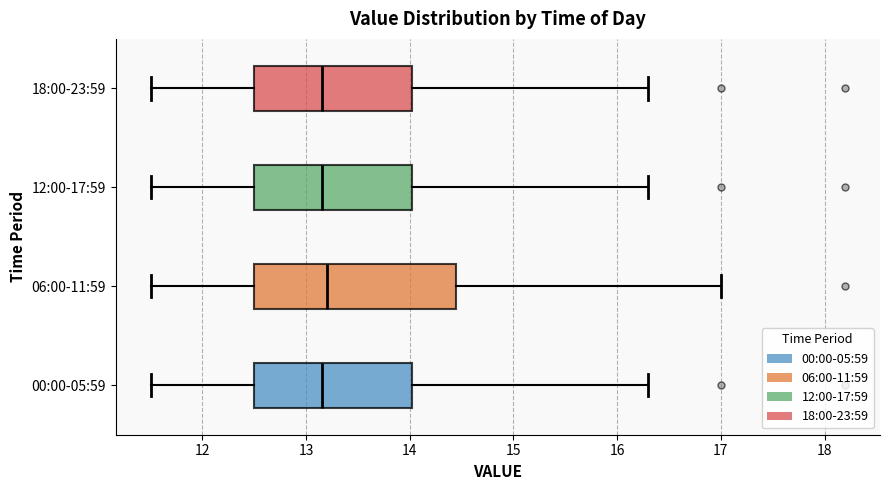

Reading bottom to top, transcribe this box plot: for each box, give where its median line is, the range the box spans, and where its two whiskers end, as read against the x-axis. The values are not printed on the chart, so give them approximately, as read against the axis.

00:00-05:59: median 13.2, box 12.5 to 14.0, whiskers 11.5 to 16.3
06:00-11:59: median 13.2, box 12.5 to 14.5, whiskers 11.5 to 17.0
12:00-17:59: median 13.2, box 12.5 to 14.0, whiskers 11.5 to 16.3
18:00-23:59: median 13.2, box 12.5 to 14.0, whiskers 11.5 to 16.3